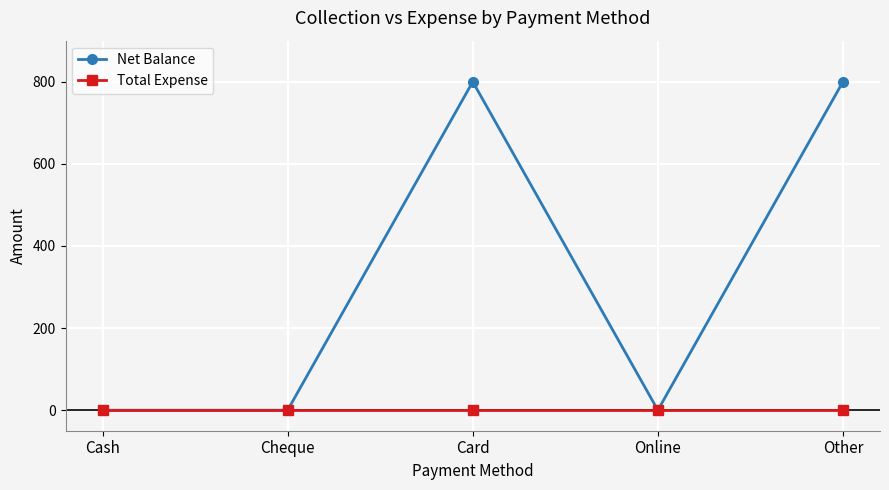

Is this an area chart (filled region under the line)?

No